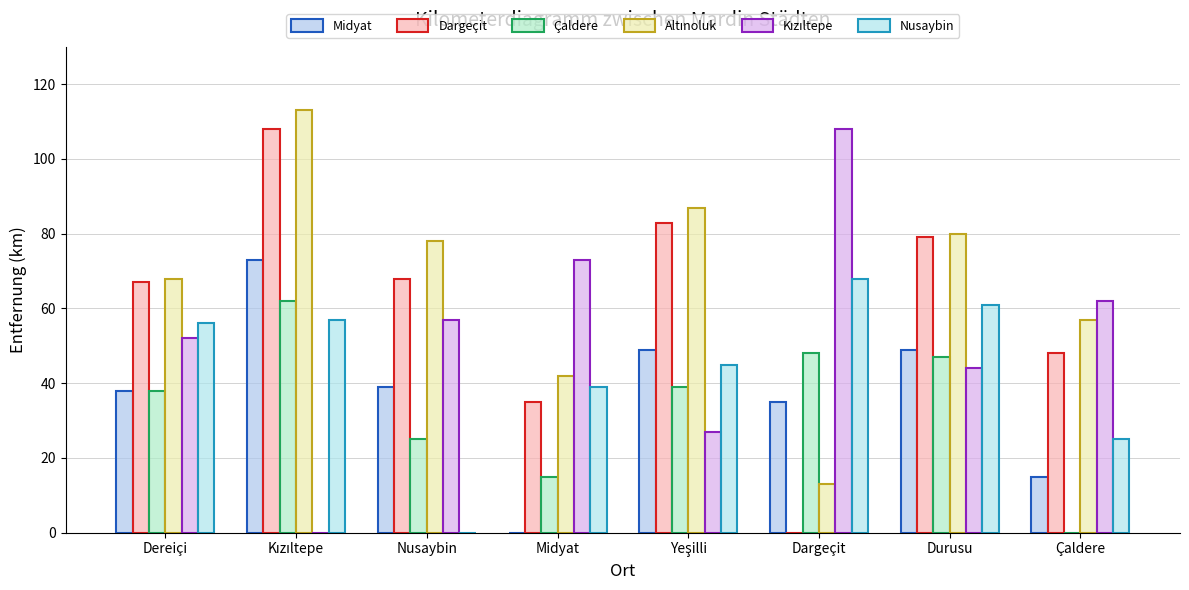

The Kızıltepe series shows 124 at Midyat. True or false?

False